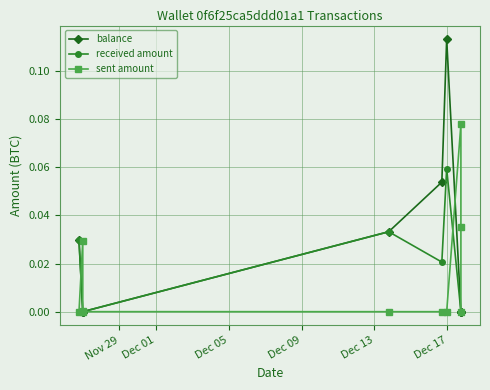

Count the balance values in the range 0 to 1.

10